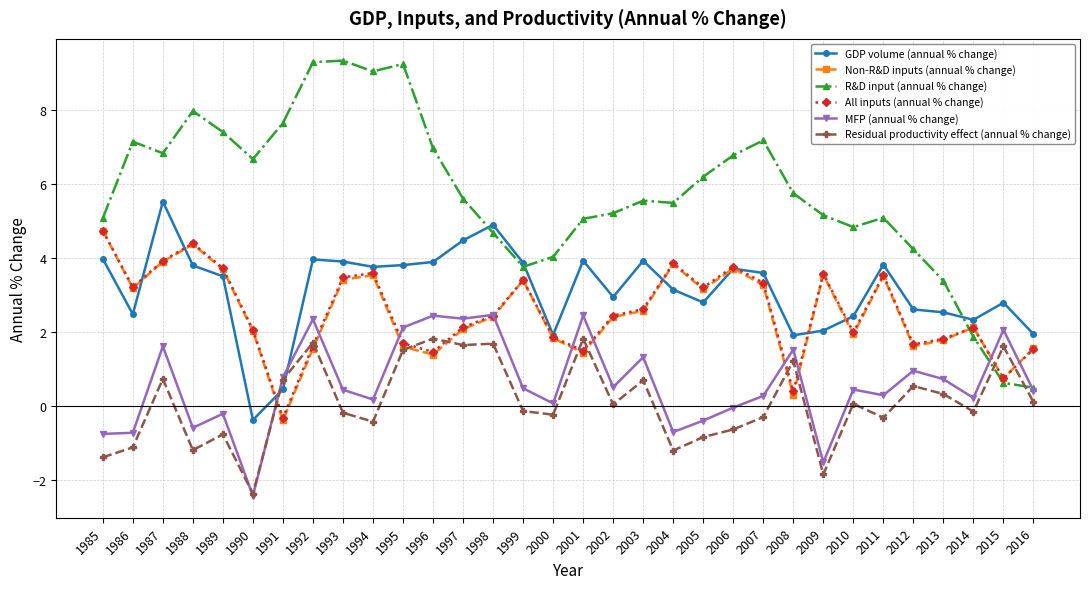

Read the All inputs (annual % change) value at 1988.

4.4